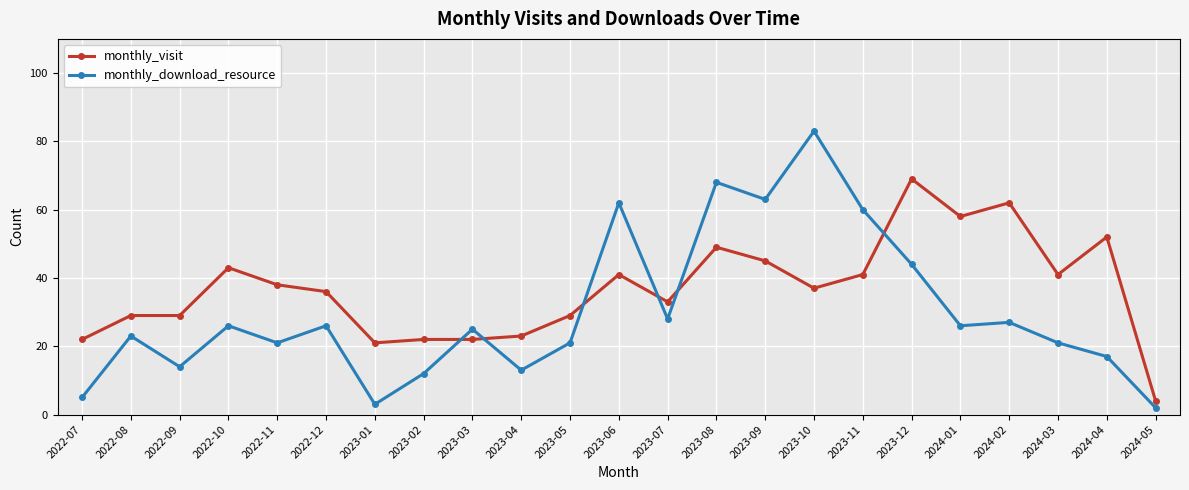

Between which two adjacent categories do monthly_visit and monthly_download_resource first intersect?

2023-02 and 2023-03